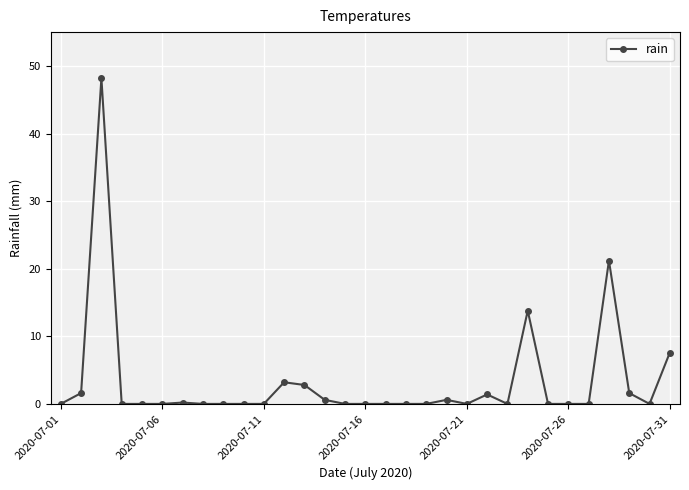

What is the average value?

3.3